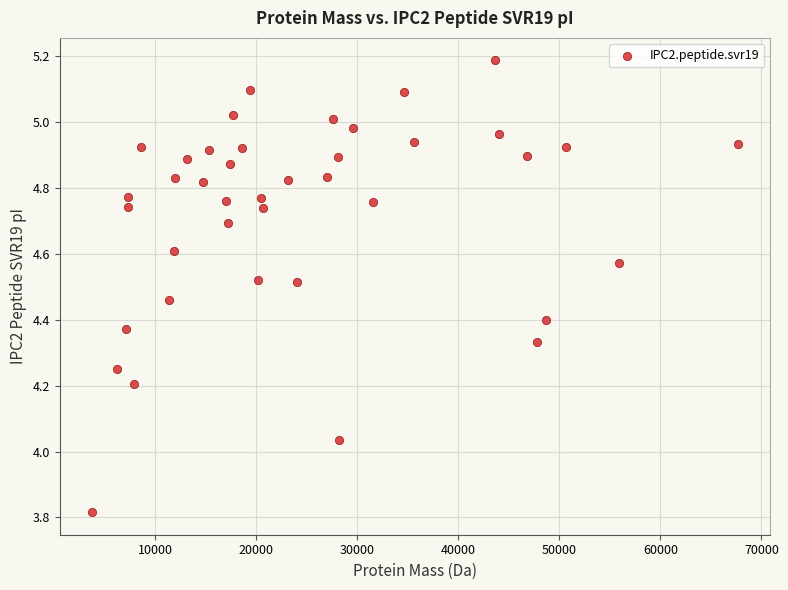

What is the range of X values (max minus min)?

63955.4